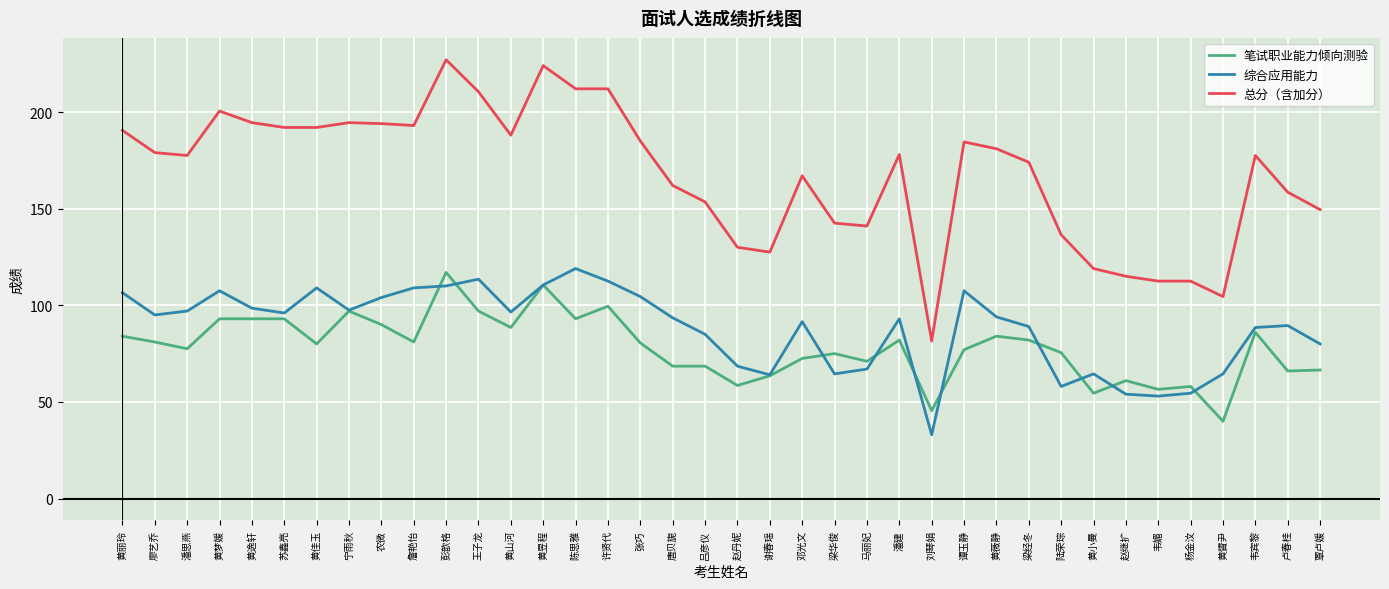

True or false: 总分（含加分） has a value of 130.0 at 赵丹妮.

True